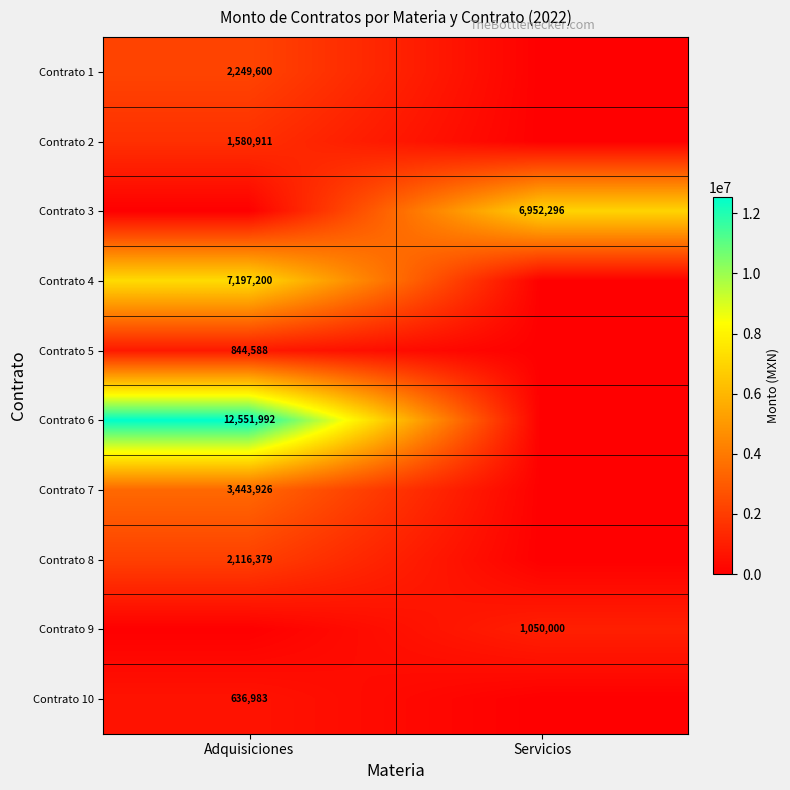

What is the difference between the highest and lowest values at Servicios?

6952296.0